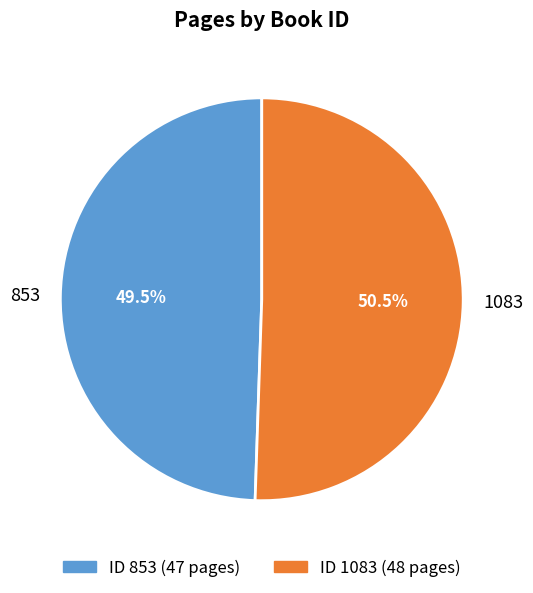

Rank the categories by value from lowest to highest.

853, 1083